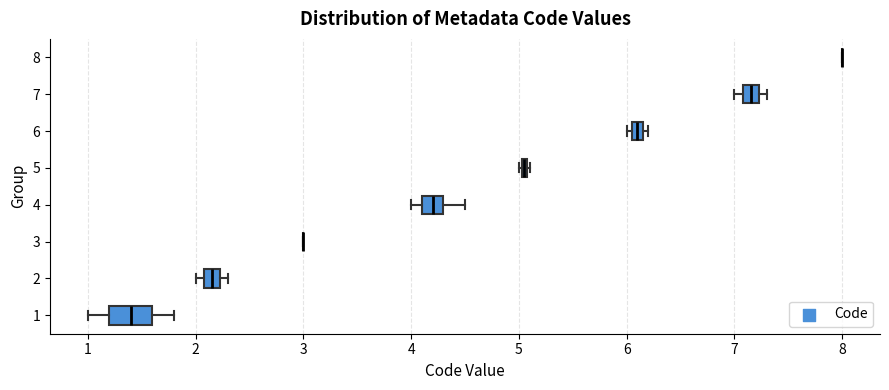

Where is the right edge of the box at y = 6 on the x-axis? The values are not printed on the chart, so give them approximately, as read against the axis.

6.2